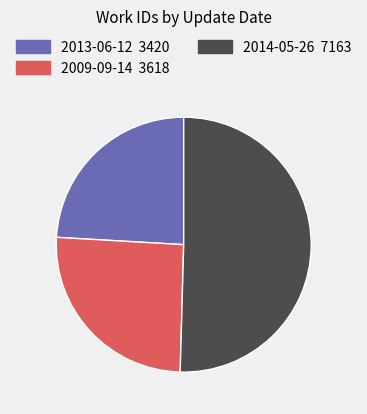

How many slices are in this pie chart?

3